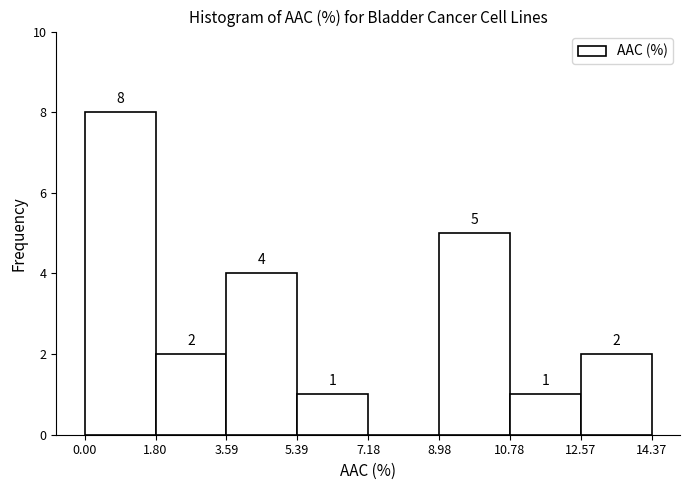

Over which range of the x-axis is the bar tallest?

0.00 to 1.80